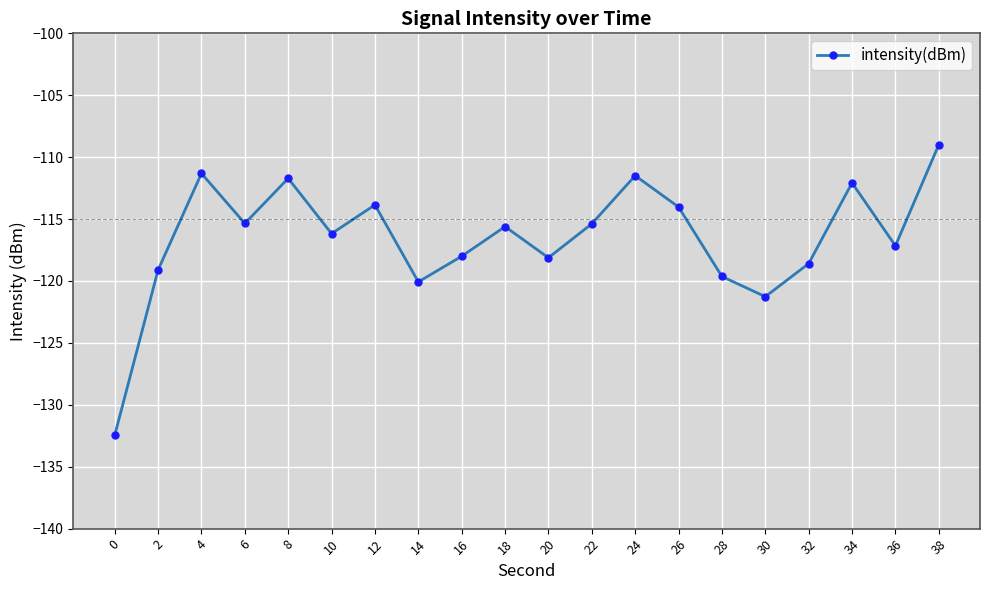

How many interior local valleys (lower than both neighbors) does the data have?

6